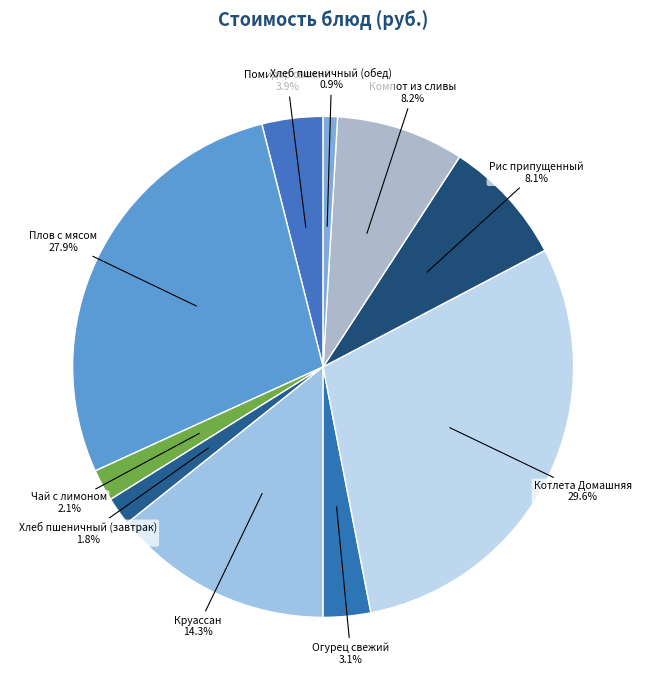

Does Плов с мясом represent more than half of the total?

No